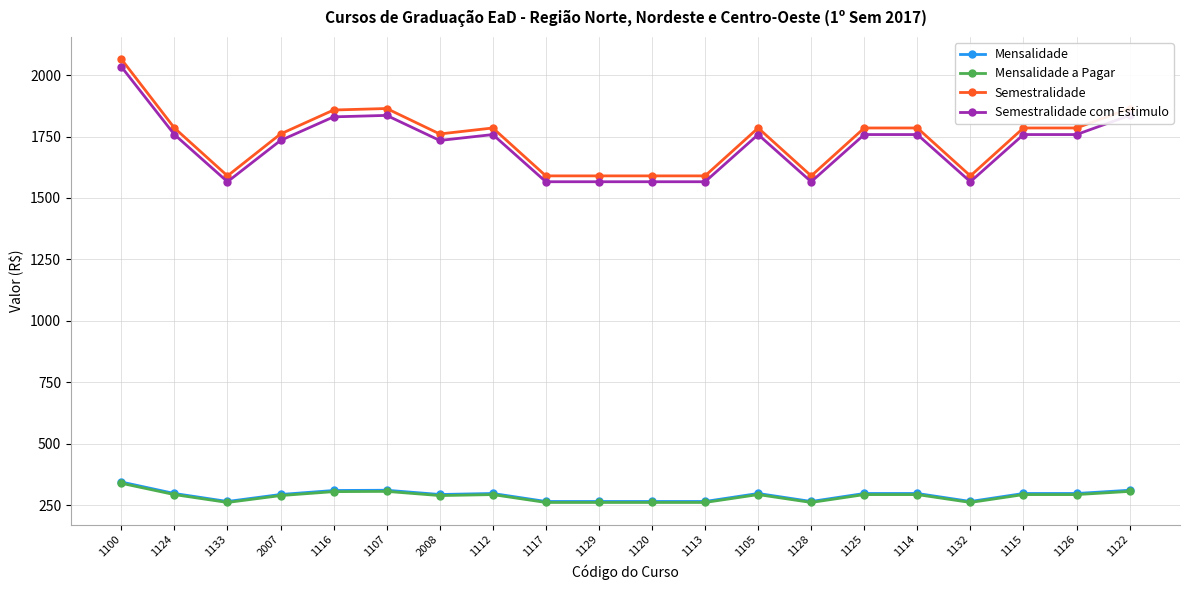

The value of Mensalidade at 1125 is 297.5. True or false?

True